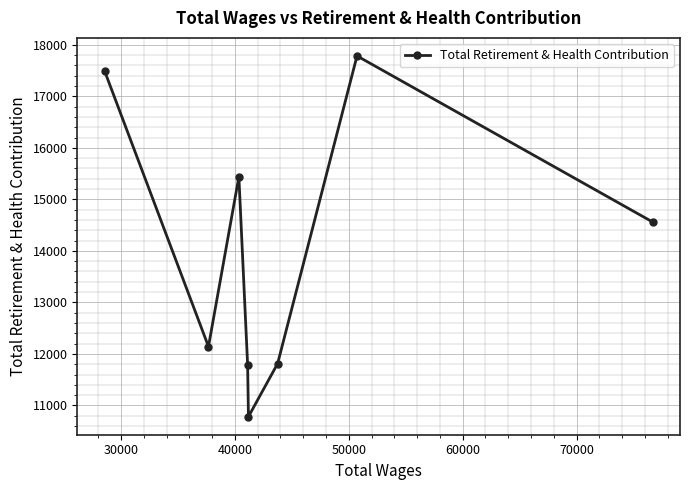

What is the value of the 5th point from the left?

10782